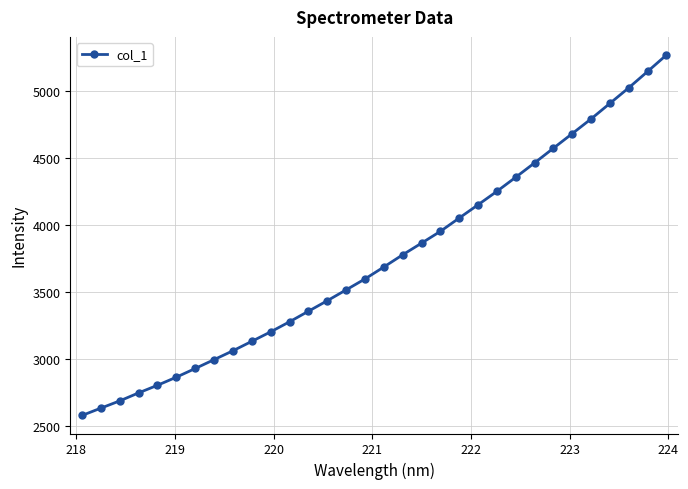

What is the maximum value shown in the chart?

5271.2